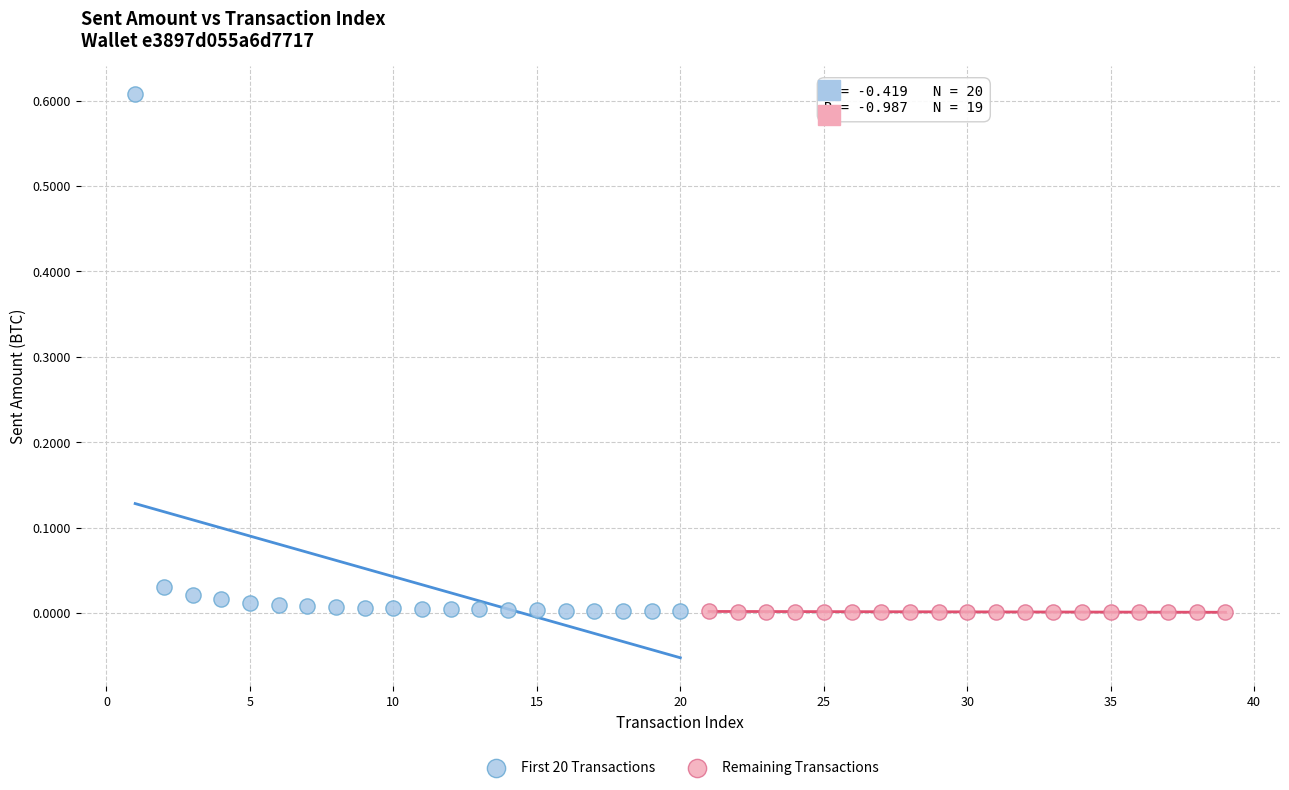

Which series contains the highest Y value?

First 20 Transactions